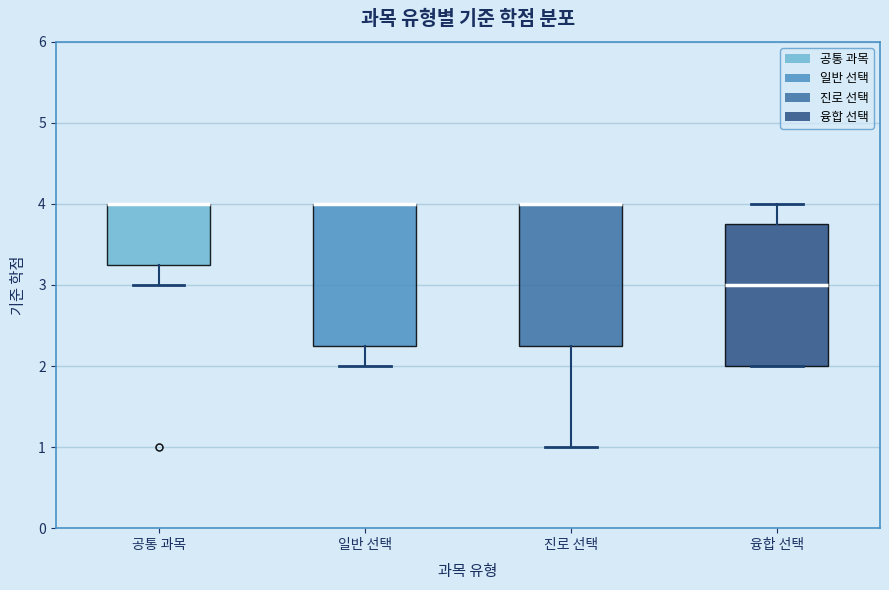

Where is the lower edge of the box for 공통 과목 on the y-axis? The values are not printed on the chart, so give them approximately, as read against the axis.

3.3